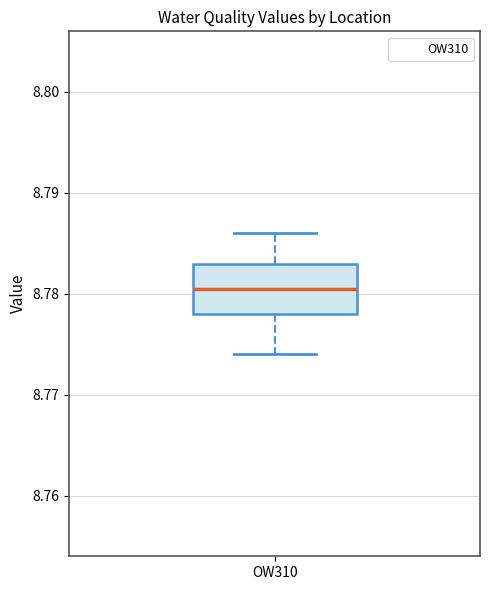

Read this box plot against the y-axis: the position of the median line, the range covered by the box, and the ends of both whiskers. The values are not printed on the chart, so give them approximately, as read against the axis.

median 8.781, box 8.778 to 8.783, whiskers 8.774 to 8.786